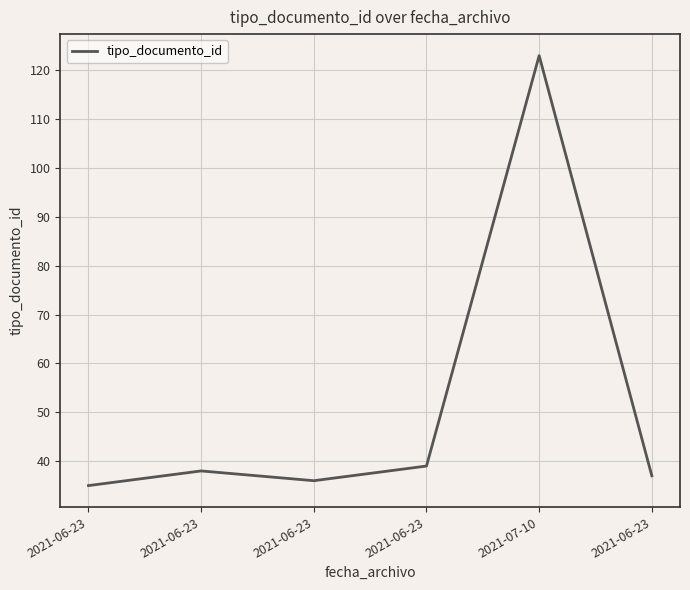

Count the number of categories in the chart.

6